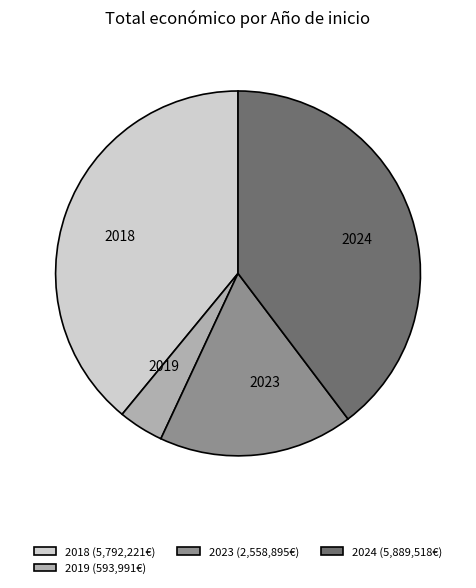

Is it true that 2019 (593,991€) is 14% of the pie?

False